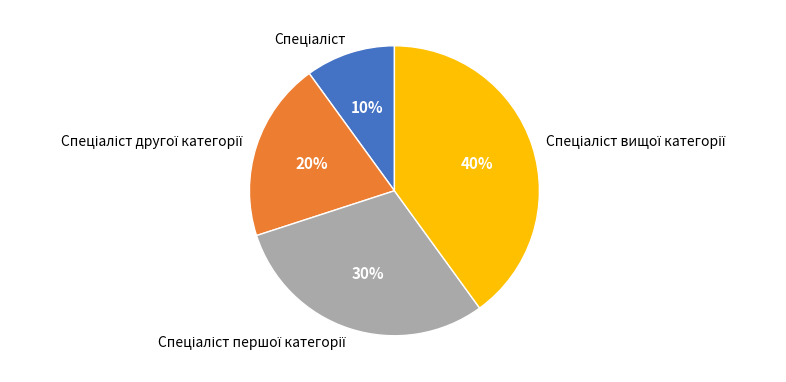

Is there a majority slice in this chart?

No